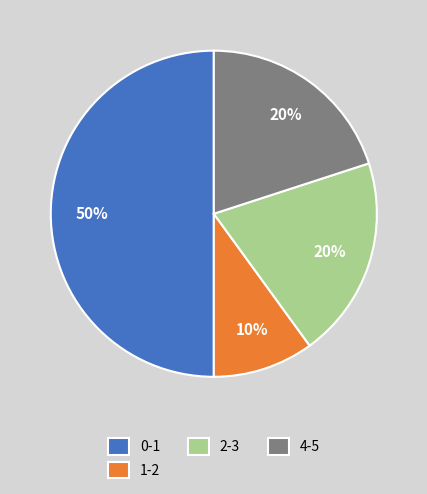

To the nearest percent, what portion does 4-5 represent?

20%